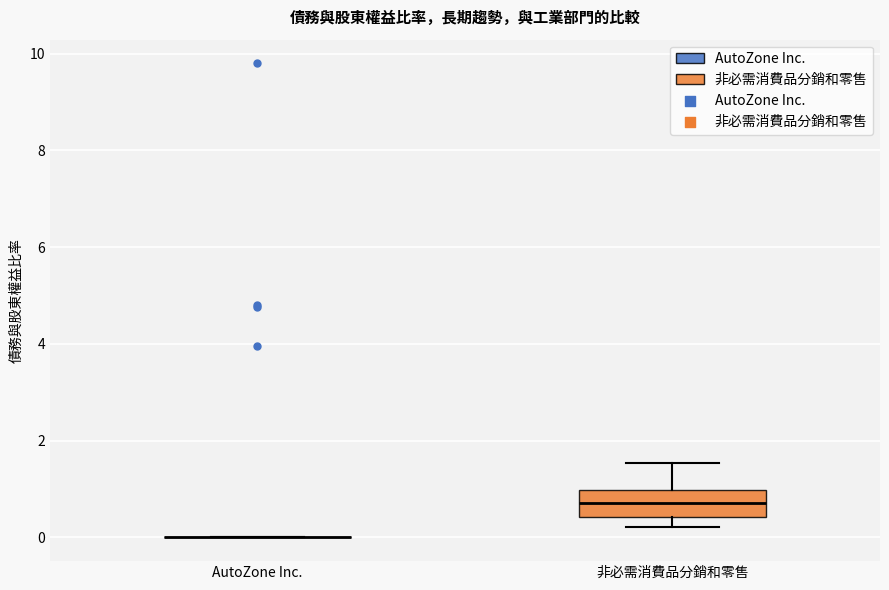

Comparing the boxes themselves (not the whiskers), which one is the tallest?

非必需消費品分銷和零售